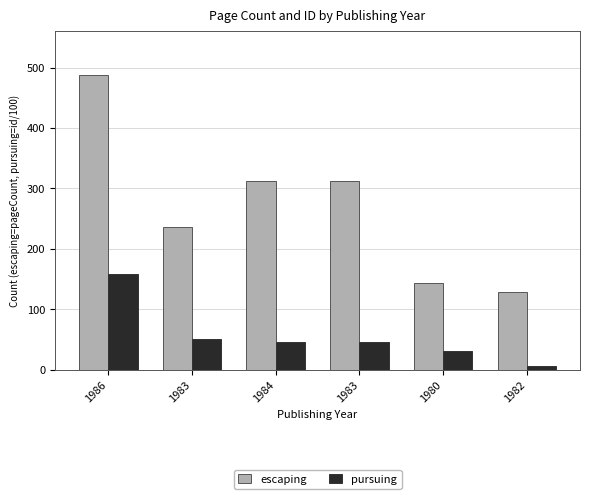

Is it true that pursuing equals 26 at 1983?

False